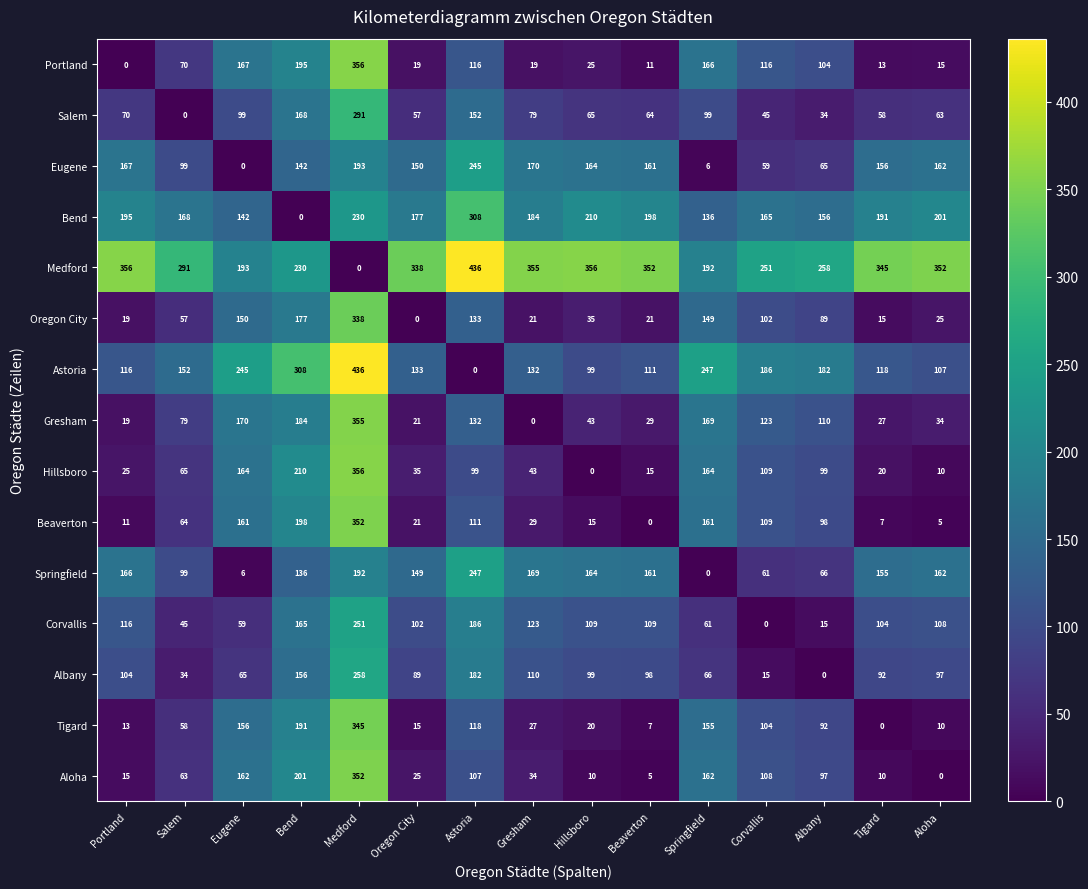

What is the sum of all Portland values?

1392